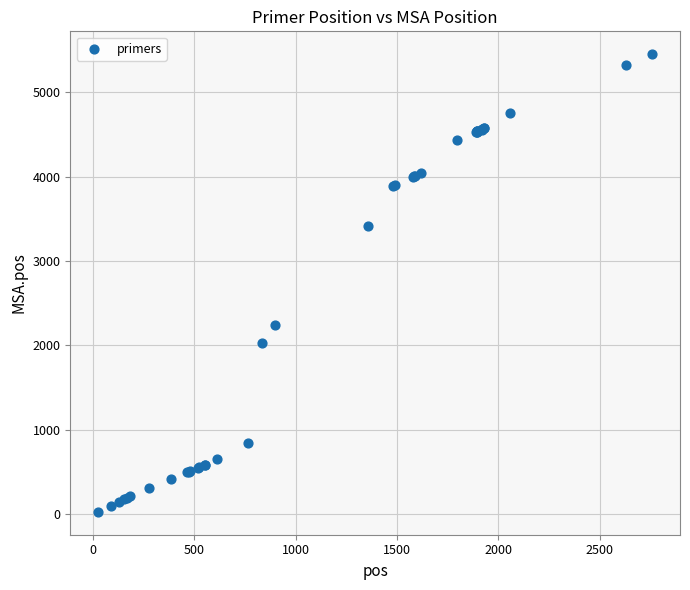

What Y value in the scatter plot is closest to 2740?

2239